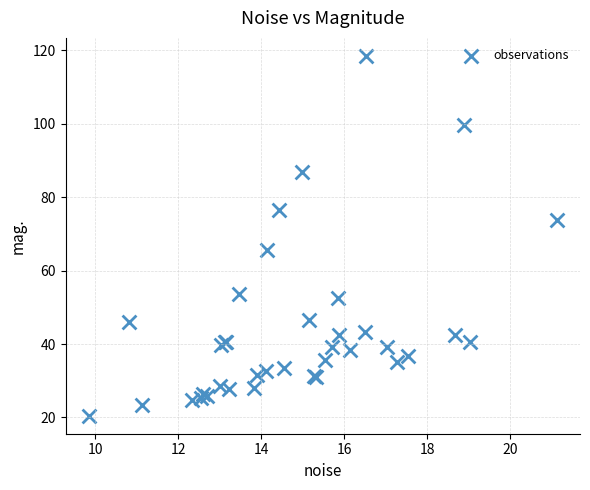

What Y value in the scatter plot is closest to 69?

65.5